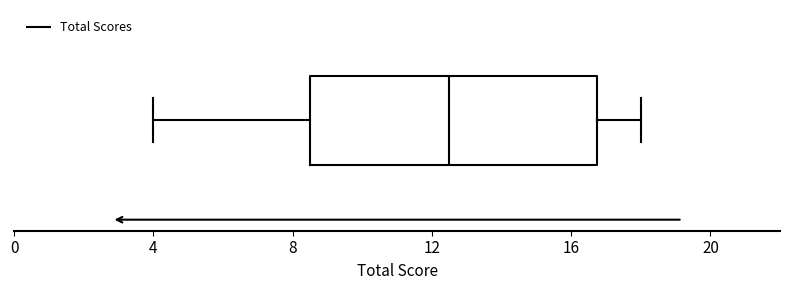

Where does the left whisker of the box end on the x-axis? The values are not printed on the chart, so give them approximately, as read against the axis.

4.0